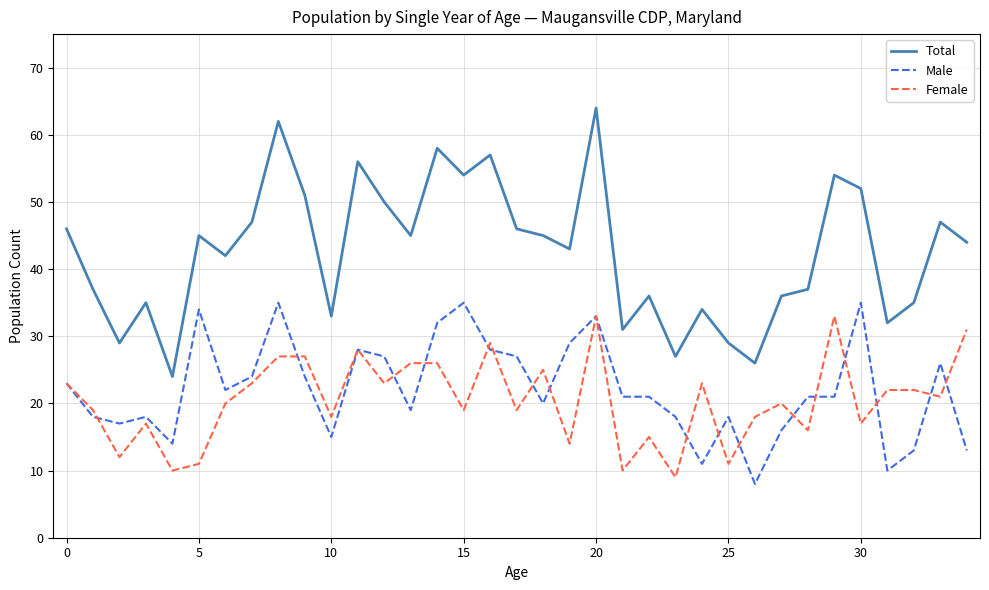

True or false: Female and Total cross at least once.

False